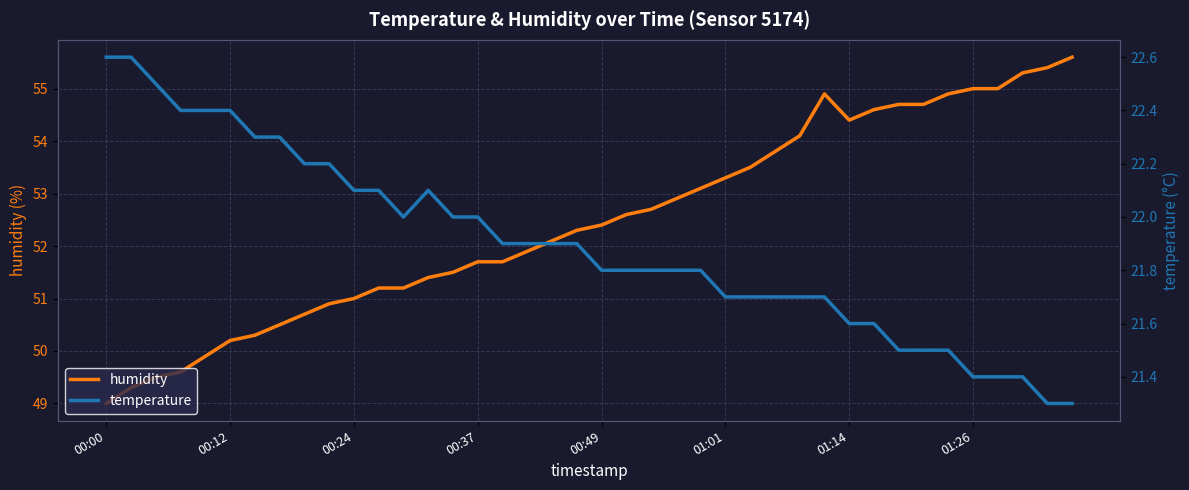

Is it true that humidity equals 54.9 at 29?

True